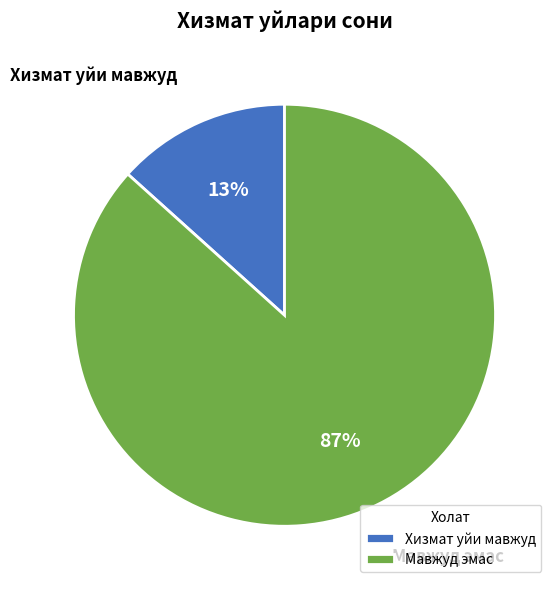

Is there any slice that represents more than half of the pie?

Yes